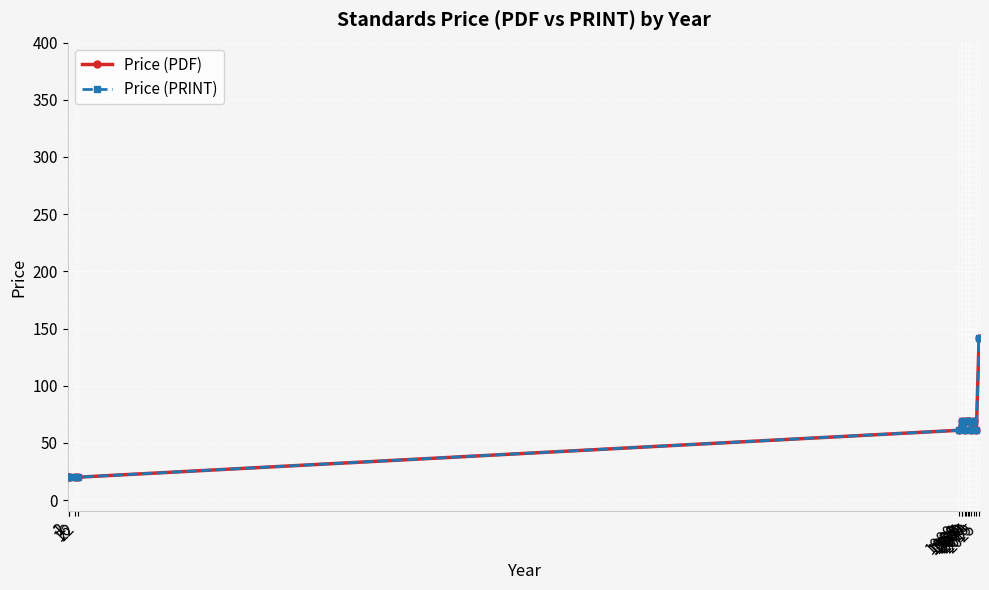

Does the chart display data point markers on the line(s)?

Yes